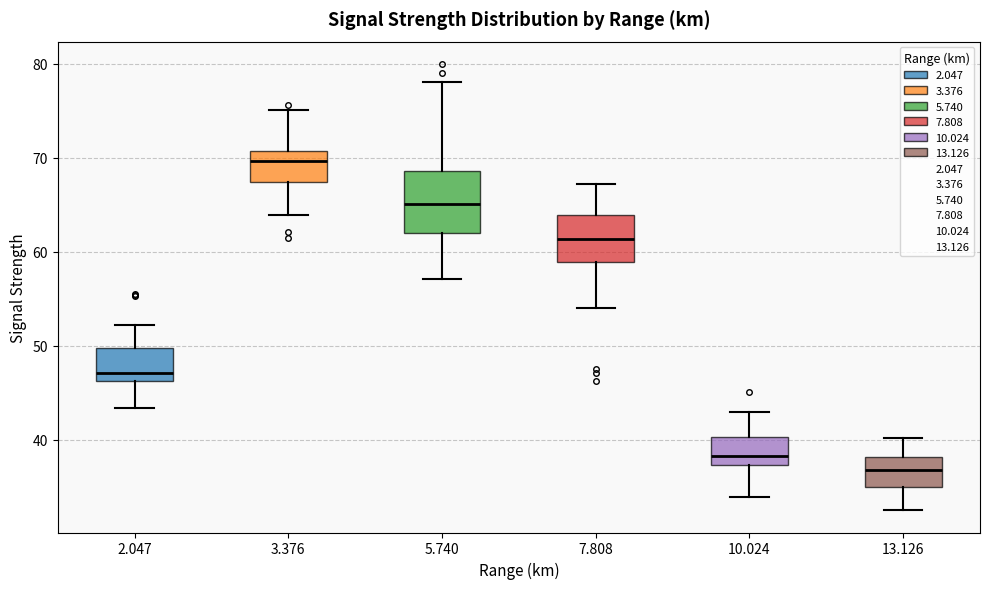

Where is the upper edge of the box at x = 7.808 on the y-axis? The values are not printed on the chart, so give them approximately, as read against the axis.

64